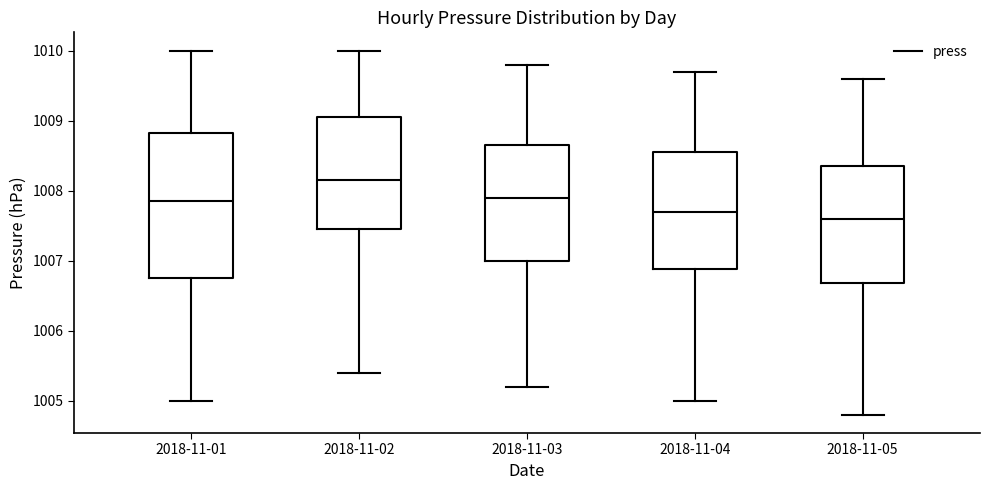

Which box's median line is the lowest?

2018-11-05